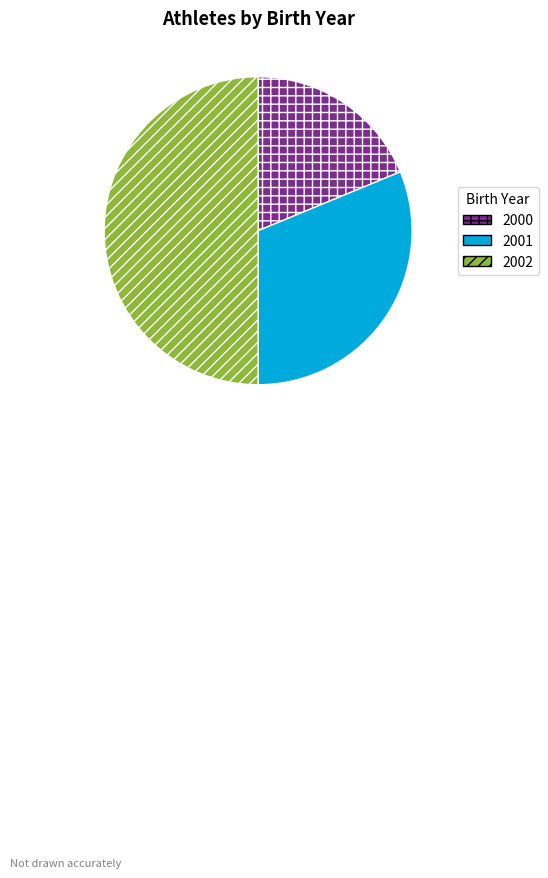

Does 2001 account for over 50% of the chart?

No